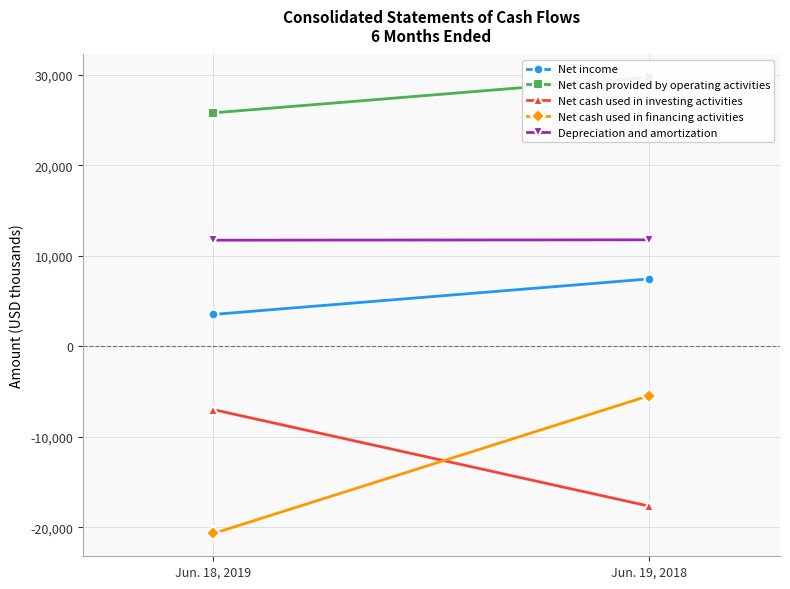

Reading left to right, extract all data points from this chart.

Net income: Jun. 18, 2019=3517	Jun. 19, 2018=7439
Net cash provided by operating activities: Jun. 18, 2019=25795	Jun. 19, 2018=29723
Net cash used in investing activities: Jun. 18, 2019=-7005	Jun. 19, 2018=-17674
Net cash used in financing activities: Jun. 18, 2019=-20693	Jun. 19, 2018=-5462
Depreciation and amortization: Jun. 18, 2019=11720	Jun. 19, 2018=11761